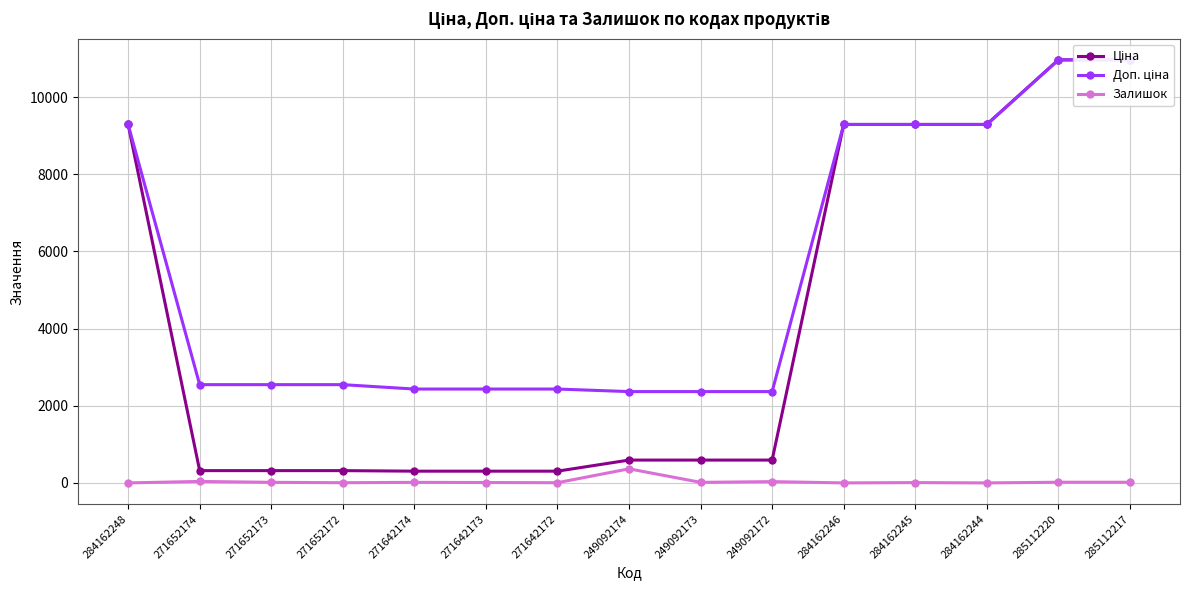

What is the difference between the Ціна values at 284162248 and 249092174?

8698.8